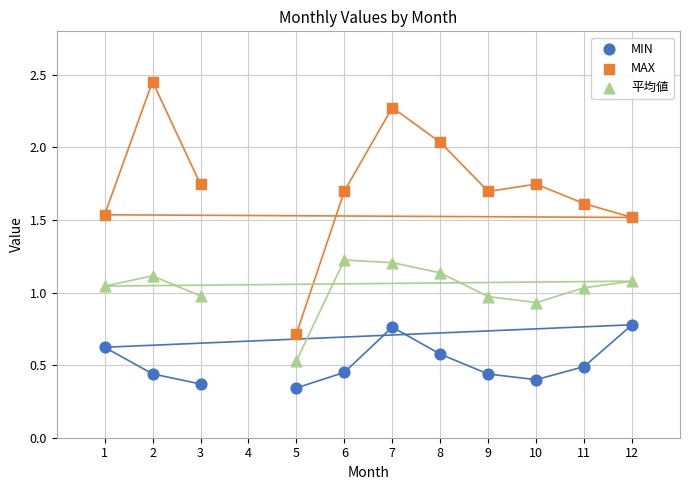

What is the X range (max minus min) for the scatter plot?

11.0